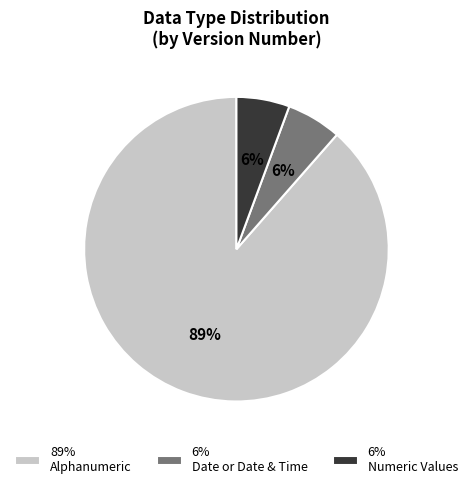

Does 89% Alphanumeric account for over 50% of the chart?

Yes